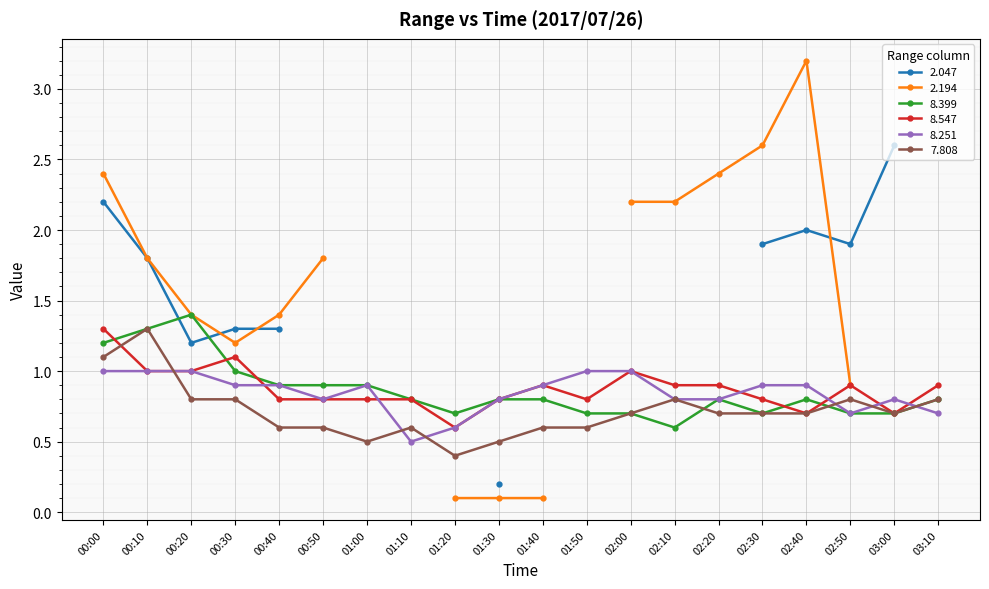

The value of 8.547 at 03:10 is 1.5. True or false?

False